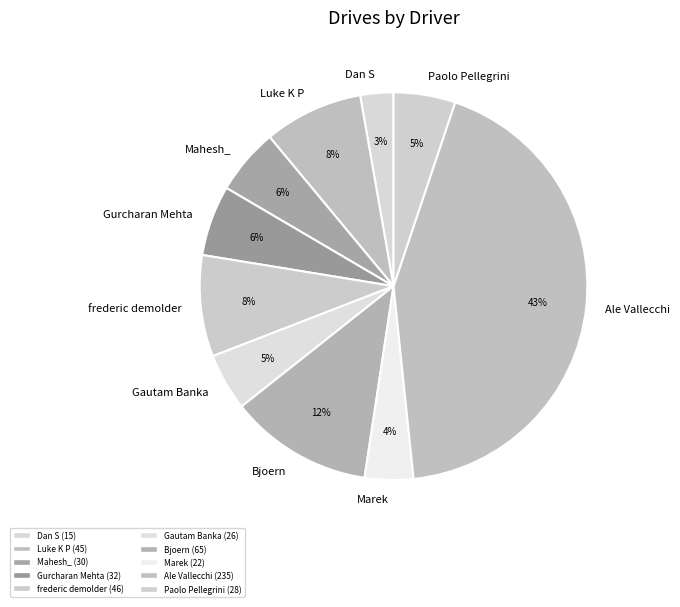

Does Gautam Banka account for over 50% of the chart?

No